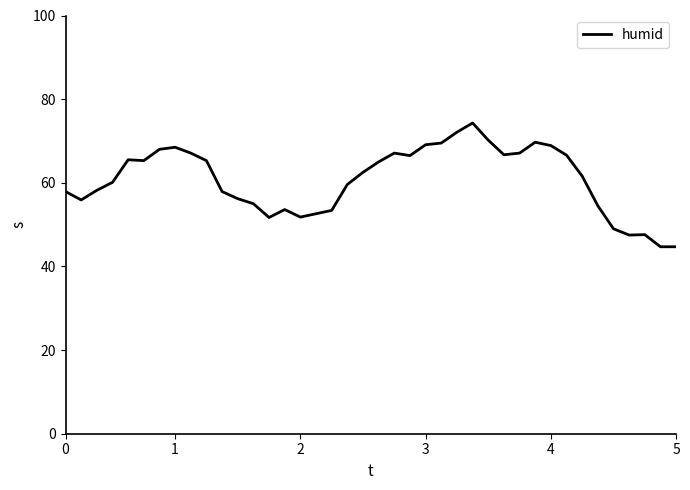

What is the greatest value displayed?

74.3